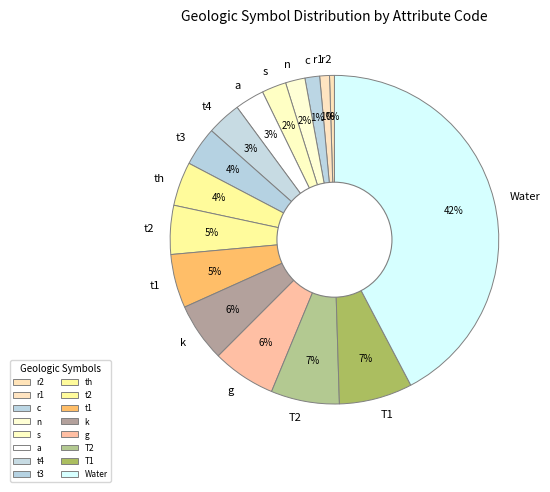

How many segments does this pie chart have?

16